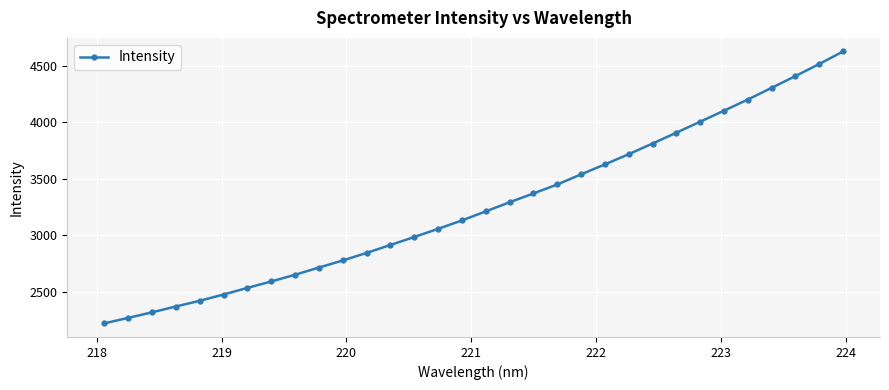

What is the maximum value shown in the chart?

4630.1